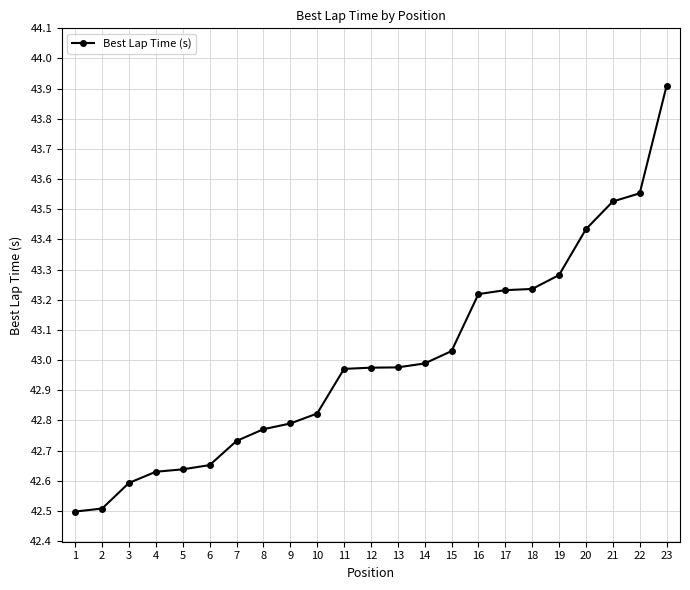

What is the sum of the values at 17 and 1?

85.7